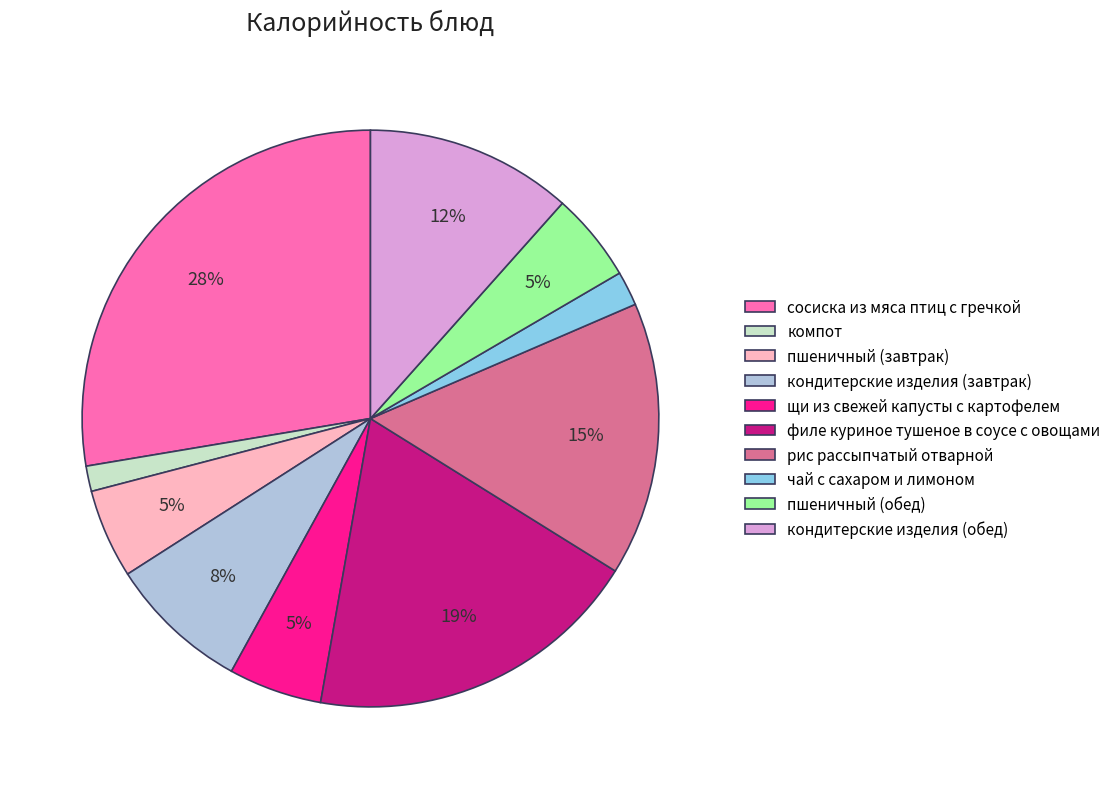

Does рис рассыпчатый отварной account for over 50% of the chart?

No